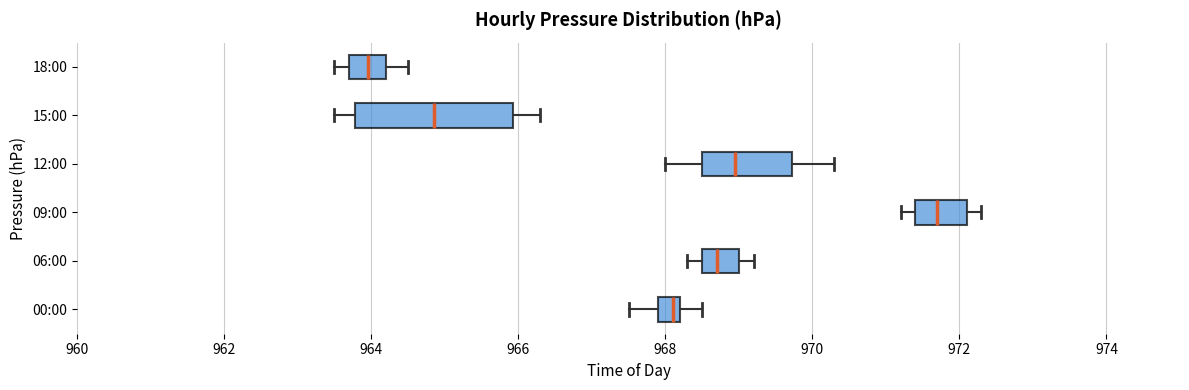

Which box is the widest, from its left edge to its right edge?

15:00